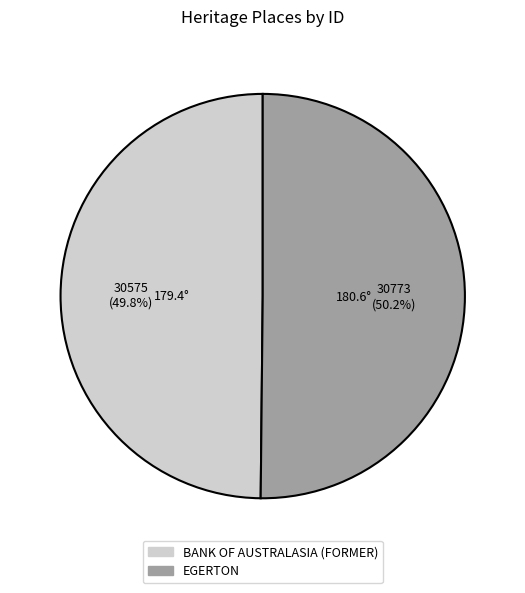

True or false: EGERTON accounts for 55% of the total.

False